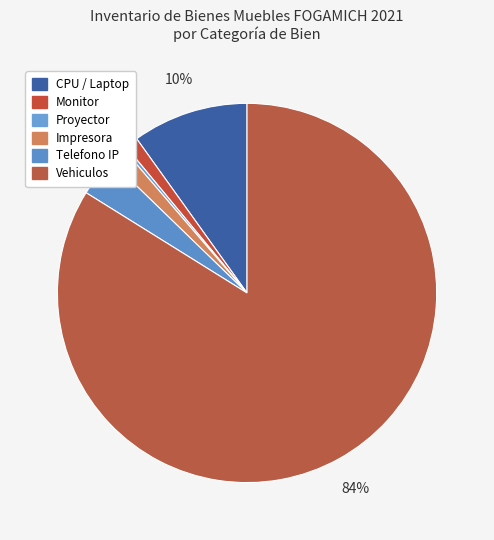

Count the number of slices in the pie.

6